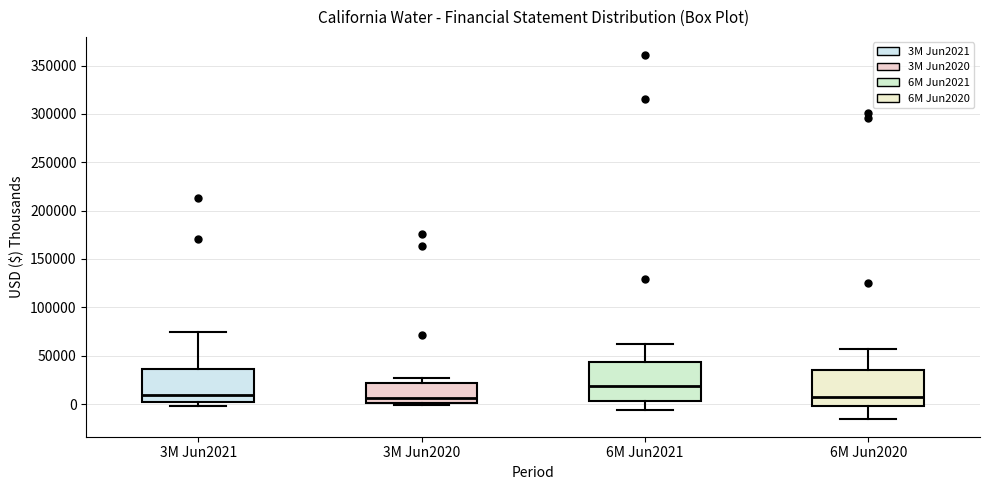

Reading left to right, transcribe this box plot: for each box, give where its median line is, the range the box spans, and where its two whiskers end, as read against the y-axis. The values are not printed on the chart, so give them approximately, as read against the axis.

3M Jun2021: median 10000, box 0 to 35000, whiskers 0 (just below the box's lower edge) to 75000
3M Jun2020: median 5000, box 0 to 20000, whiskers 0 (just below the box's lower edge) to 25000
6M Jun2021: median 20000, box 5000 to 45000, whiskers -5000 to 60000
6M Jun2020: median 5000, box 0 to 35000, whiskers -15000 to 55000